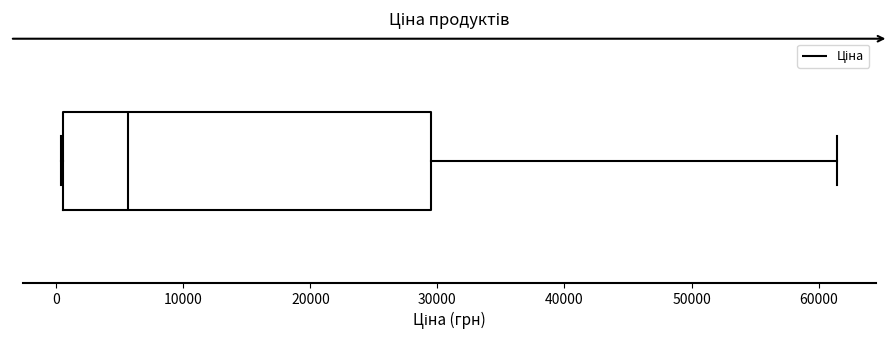

Read this box plot against the x-axis: the position of the median line, the range covered by the box, and the ends of both whiskers. The values are not printed on the chart, so give them approximately, as read against the axis.

median 6000, box 1000 to 29000, whiskers 0 to 61000